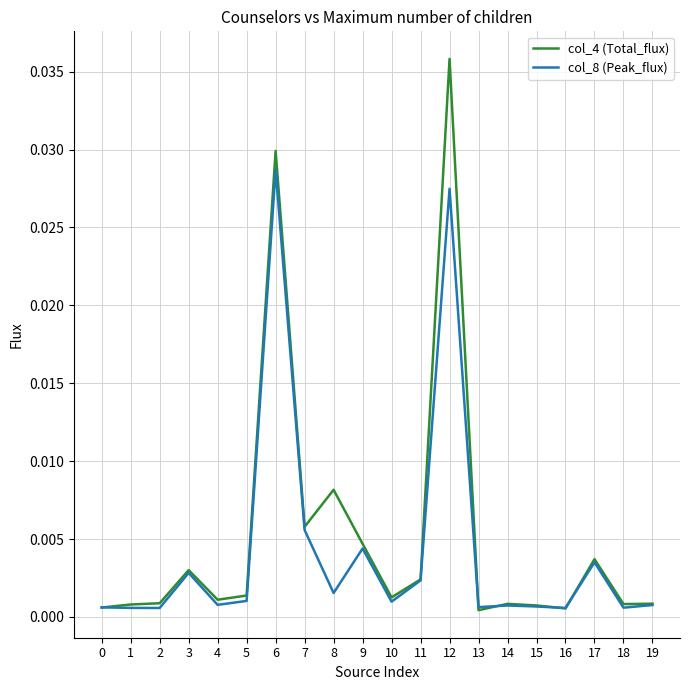

Does the chart have visible grid lines?

Yes